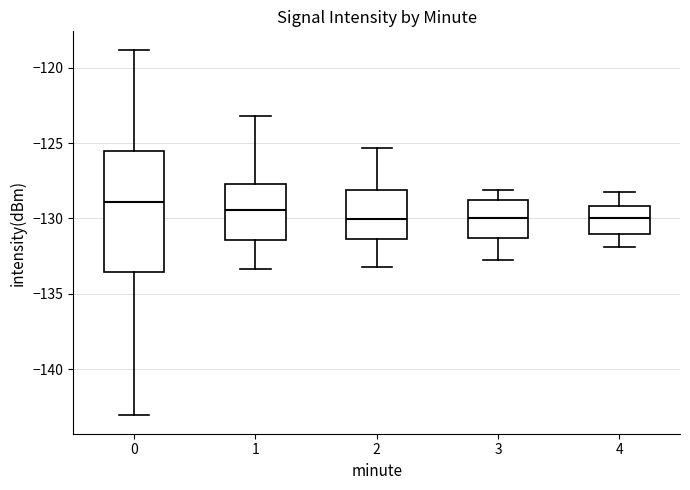

Comparing the boxes themselves (not the whiskers), which one is the tallest?

0